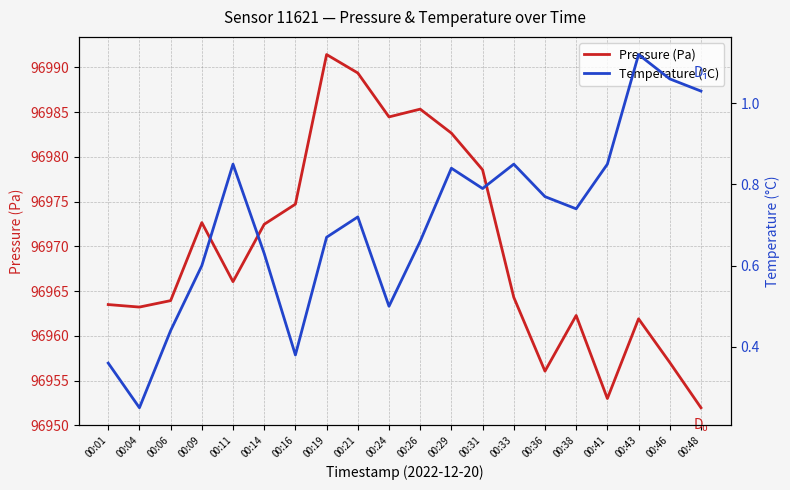

Which series has the largest range (max minus min)?

Pressure (Pa)